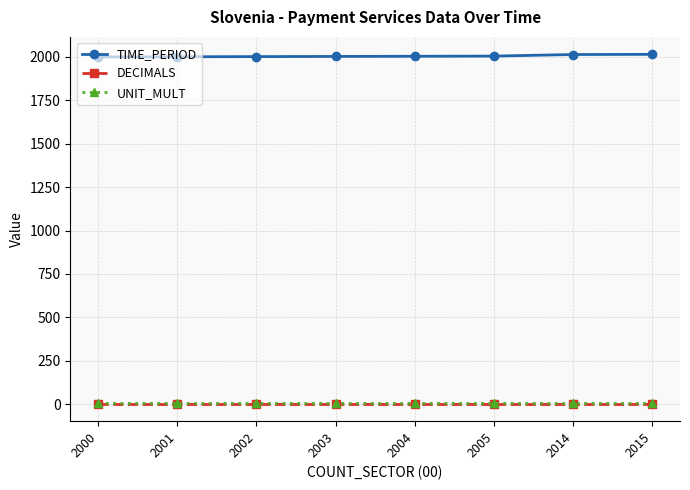

True or false: DECIMALS and TIME_PERIOD intersect in this chart.

False